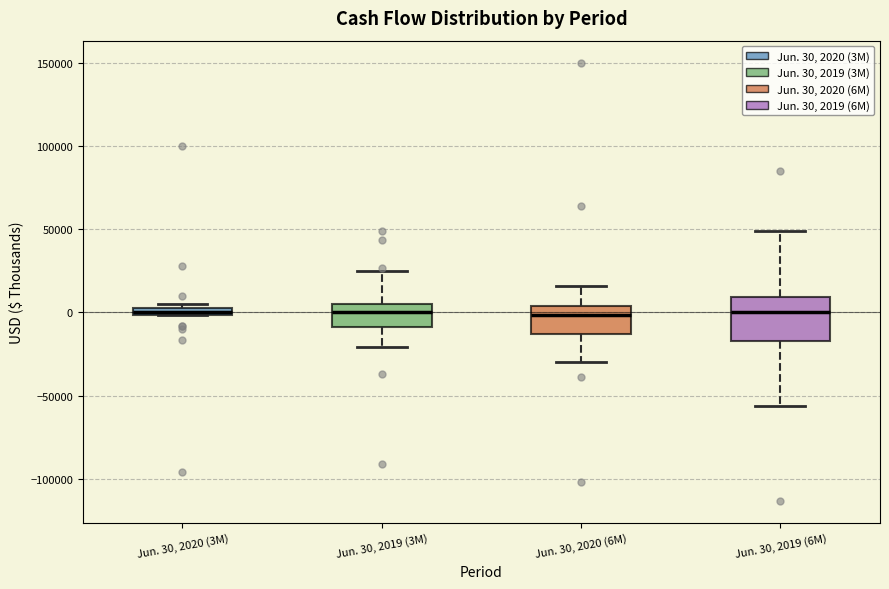

Where does the median line of the box for Jun. 30, 2019 (3M) sit on the y-axis? The values are not printed on the chart, so give them approximately, as read against the axis.

0